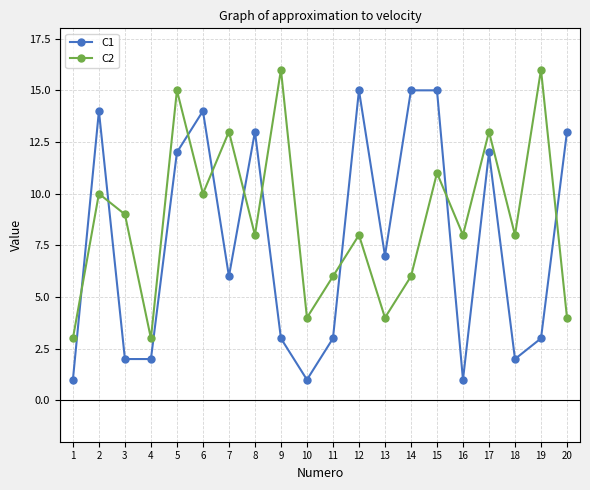

Which series ends up on top after the final intersection of C1 and C2?

C1